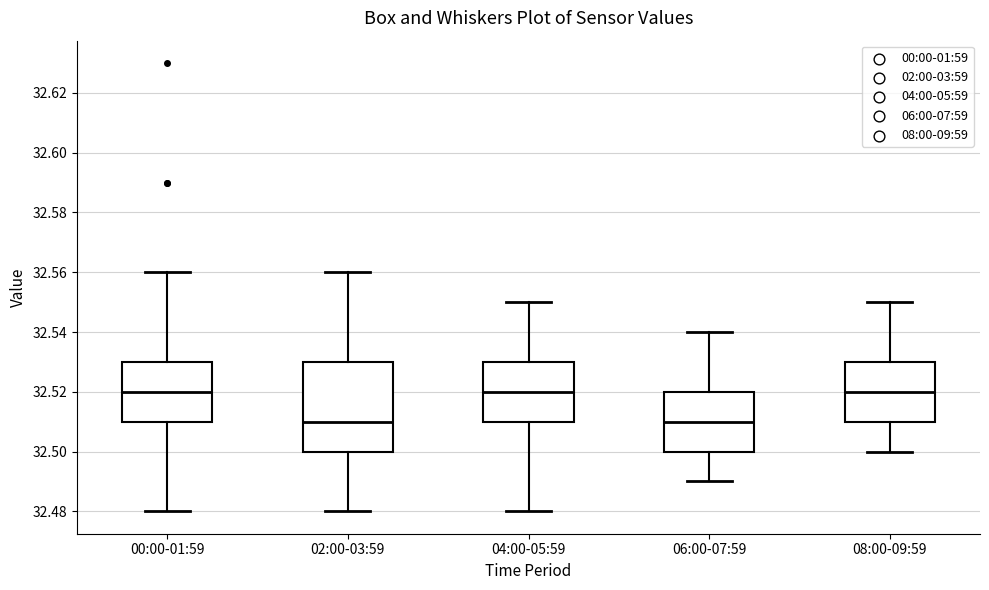

Reading left to right, read every box against the y-axis: the position of its median line, the range the box covers, and the ends of its whiskers. The values are not printed on the chart, so give them approximately, as read against the axis.

00:00-01:59: median 32.52, box 32.51 to 32.53, whiskers 32.48 to 32.56
02:00-03:59: median 32.51, box 32.50 to 32.53, whiskers 32.48 to 32.56
04:00-05:59: median 32.52, box 32.51 to 32.53, whiskers 32.48 to 32.55
06:00-07:59: median 32.51, box 32.50 to 32.52, whiskers 32.49 to 32.54
08:00-09:59: median 32.52, box 32.51 to 32.53, whiskers 32.50 to 32.55